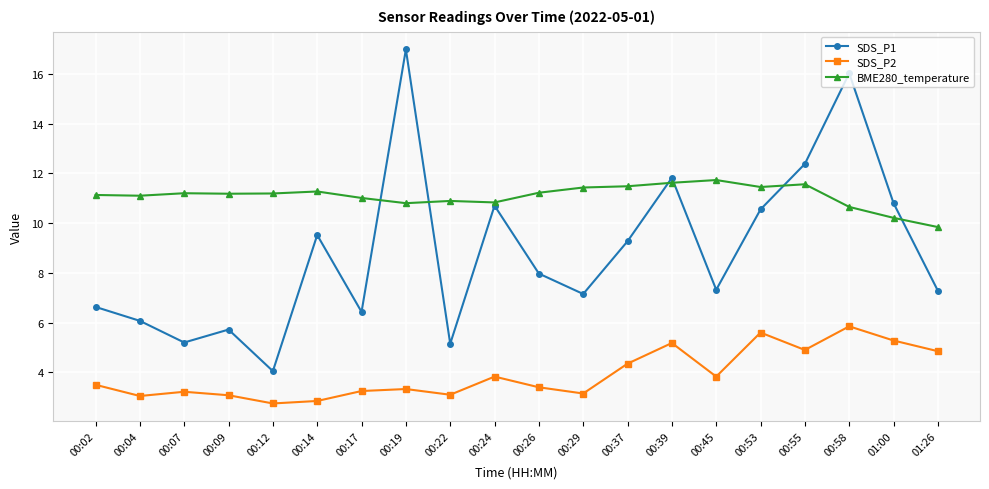

What is the label of the 7th point from the right?

00:39